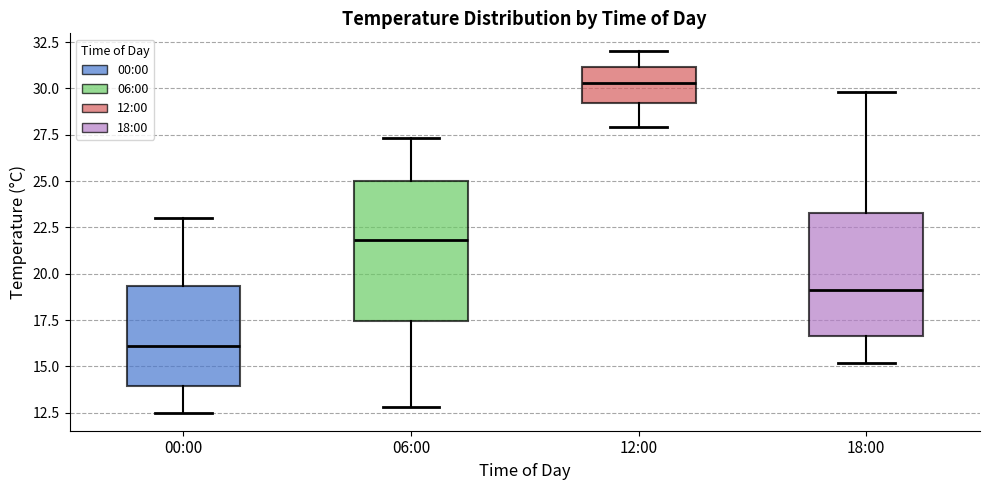

Which box's median line is the lowest?

00:00